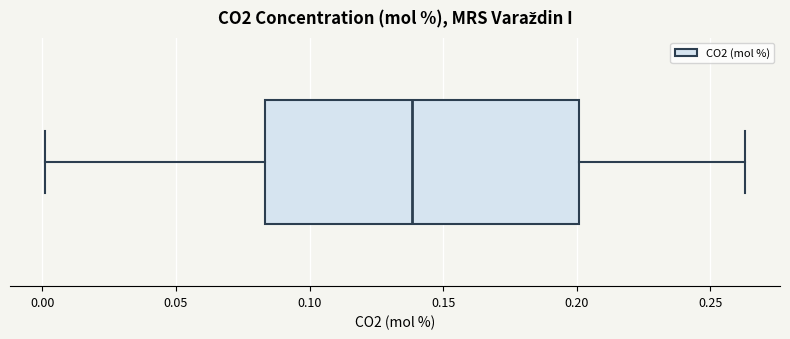

Where is the right edge of the box on the x-axis? The values are not printed on the chart, so give them approximately, as read against the axis.

0.200